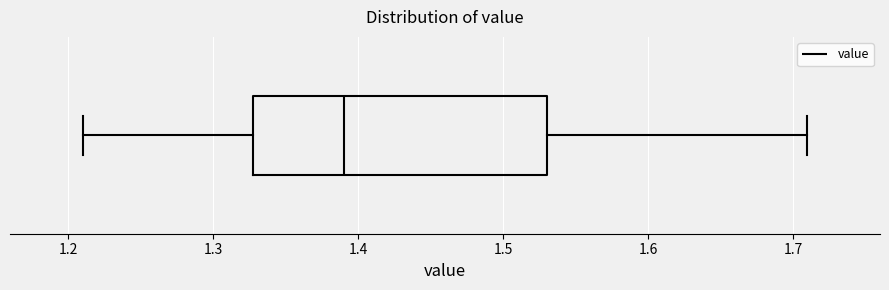

Transcribe this box plot: give where the median line is, the range the box spans, and where the two whiskers end, as read against the x-axis. The values are not printed on the chart, so give them approximately, as read against the axis.

median 1.39, box 1.33 to 1.53, whiskers 1.21 to 1.71